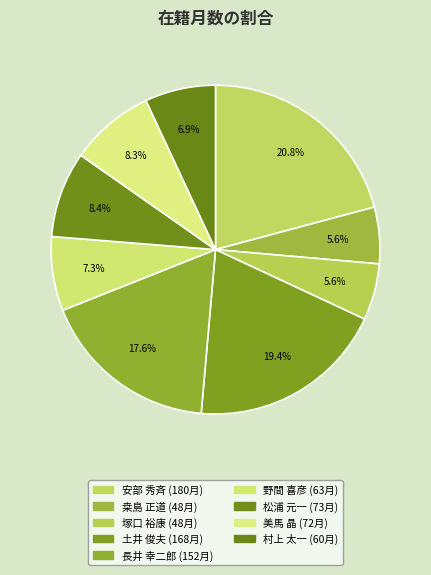

Is it true that 塚口 裕康 is 6% of the pie?

True